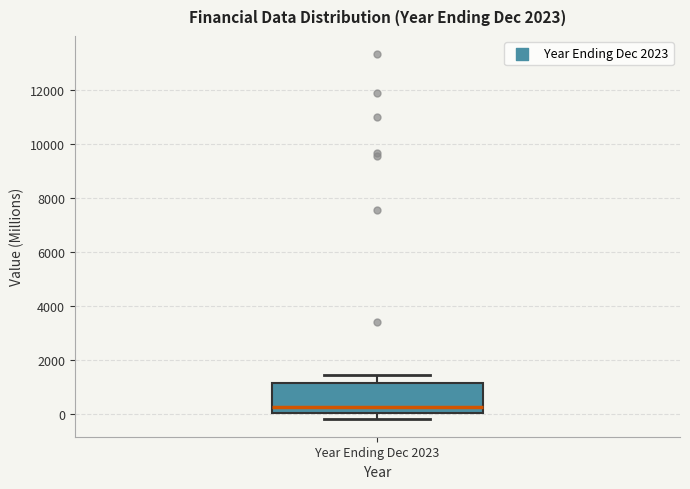

Transcribe this box plot: give where the median line is, the range the box spans, and where the two whiskers end, as read against the y-axis. The values are not printed on the chart, so give them approximately, as read against the axis.

median 200, box 0 to 1200, whiskers -200 to 1400